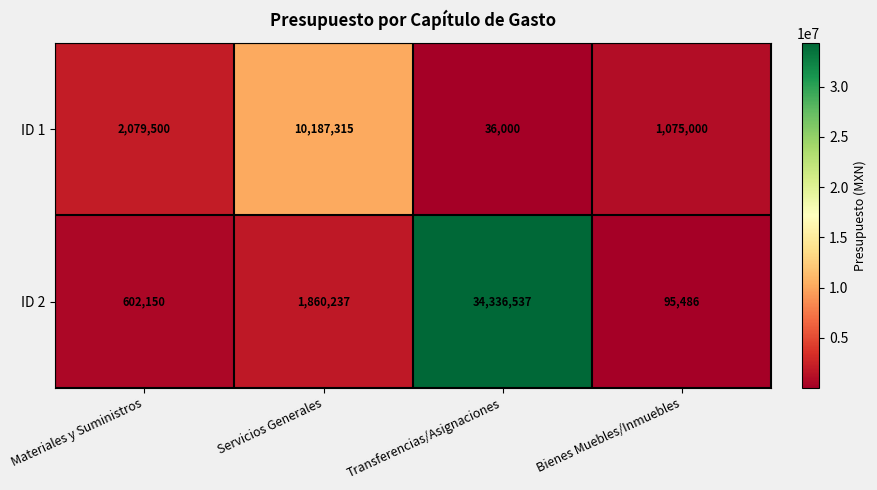

Which series has the largest range (max minus min)?

ID 2